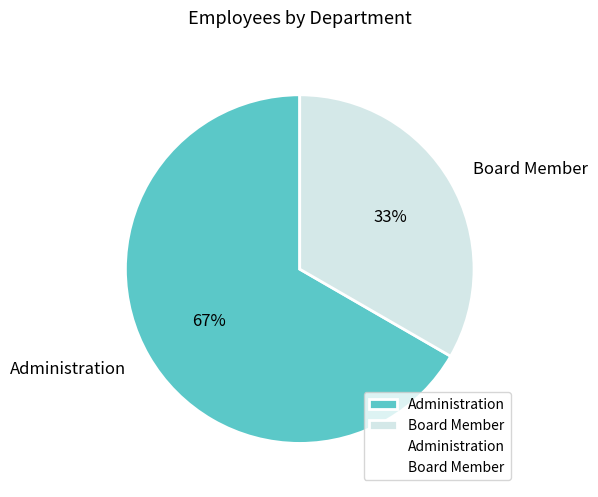

Is the sum of Administration and Board Member greater than half?

Yes